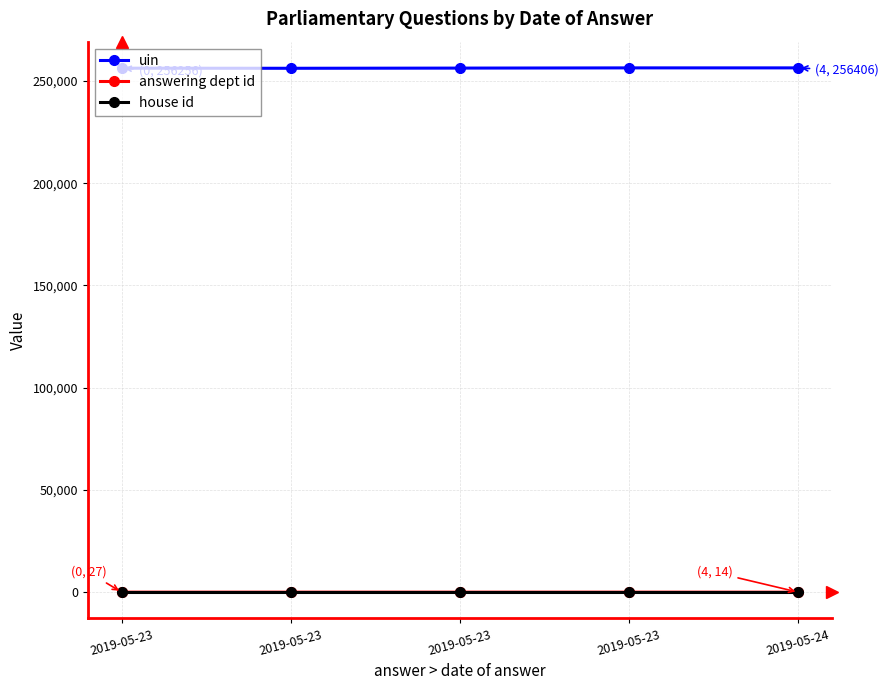

Which series changed the most between 2019-05-23 and 2019-05-24?

uin